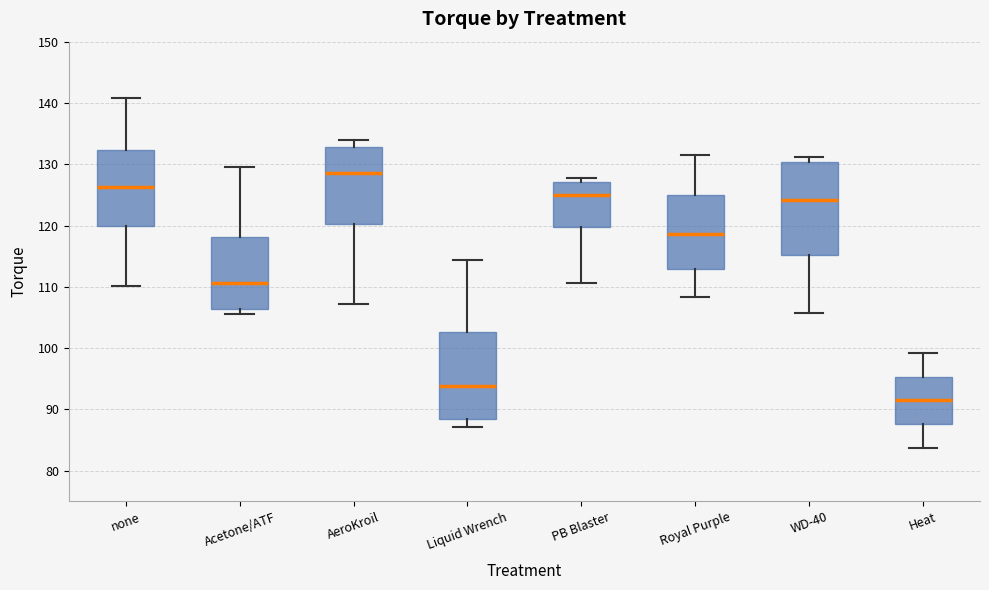

Where does the median line of the box for WD-40 sit on the y-axis? The values are not printed on the chart, so give them approximately, as read against the axis.

124